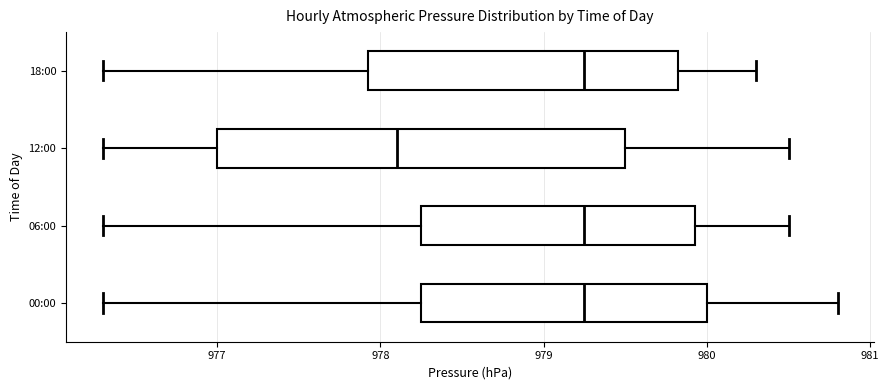

Reading bottom to top, read every box against the x-axis: the position of its median line, the range the box covers, and the ends of its whiskers. The values are not printed on the chart, so give them approximately, as read against the axis.

00:00: median 979.3, box 978.3 to 980.0, whiskers 976.3 to 980.8
06:00: median 979.3, box 978.3 to 979.9, whiskers 976.3 to 980.5
12:00: median 978.1, box 977.0 to 979.5, whiskers 976.3 to 980.5
18:00: median 979.3, box 977.9 to 979.8, whiskers 976.3 to 980.3